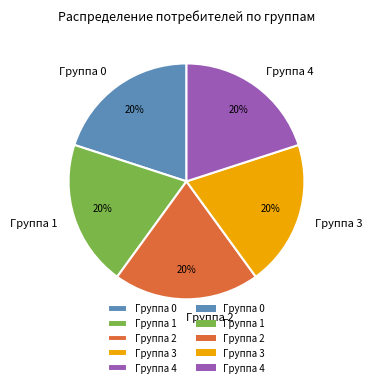

Combined, do Группа 3 and Группа 2 account for over 50%?

No